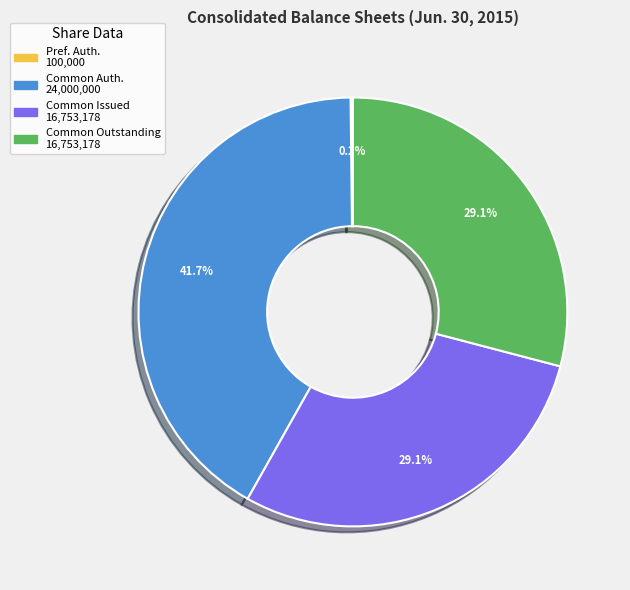

Is there a majority slice in this chart?

No